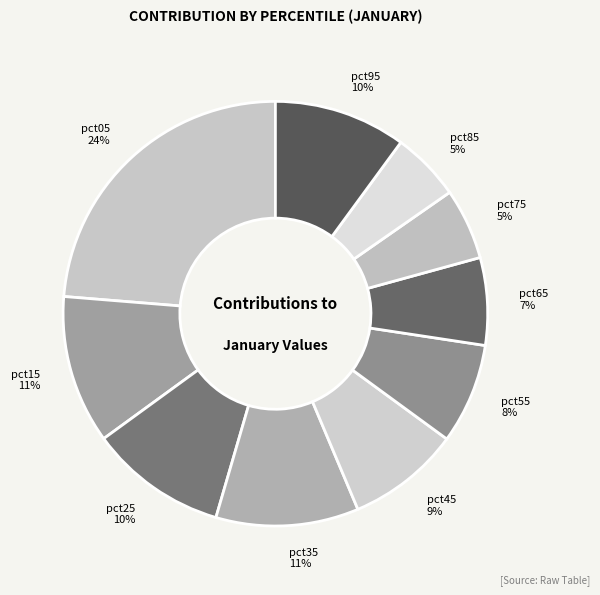

Does any single category account for the majority?

No